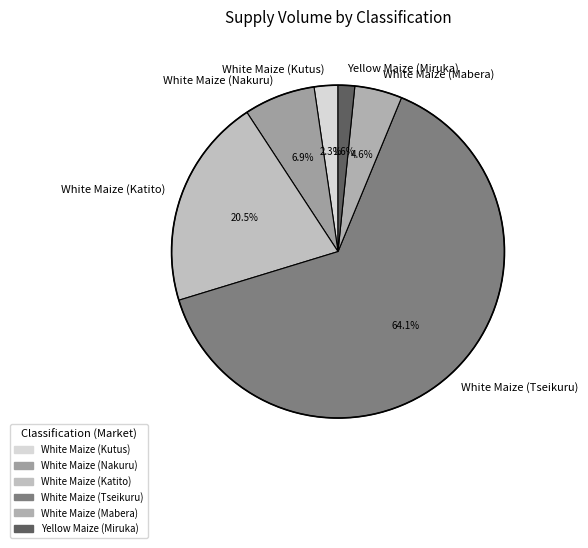

Approximately how many times larger is the value at White Maize (Katito) compared to White Maize (Kutus)?

8.9